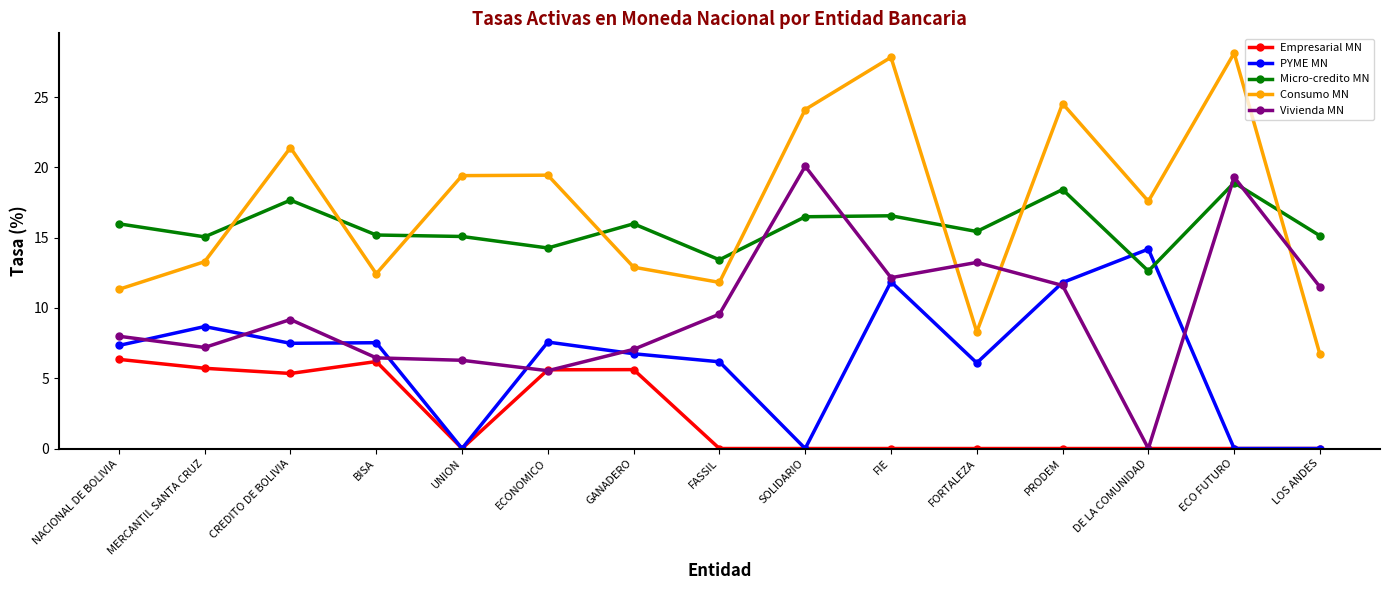

At which category does Vivienda MN reach its first local valley?

MERCANTIL SANTA CRUZ